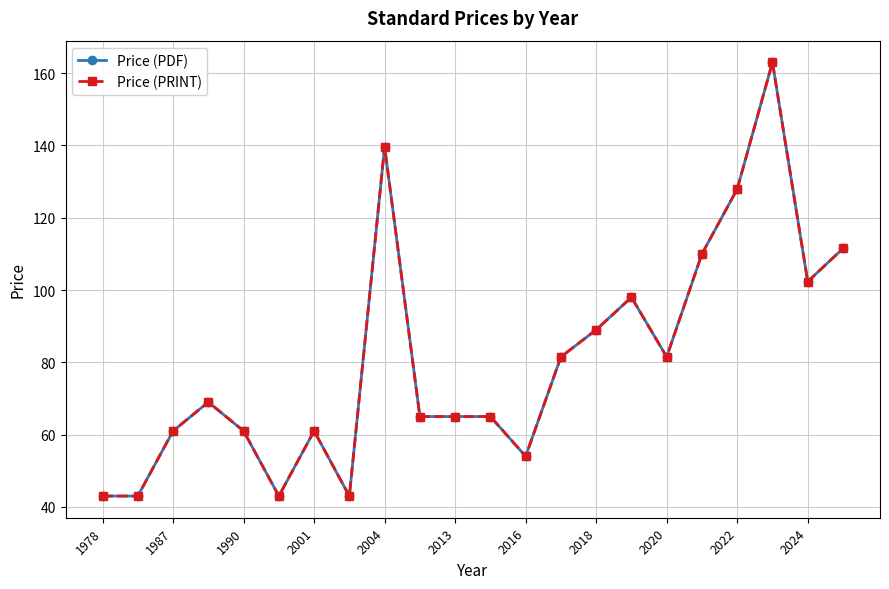

What is the maximum value shown in the chart?

163.0